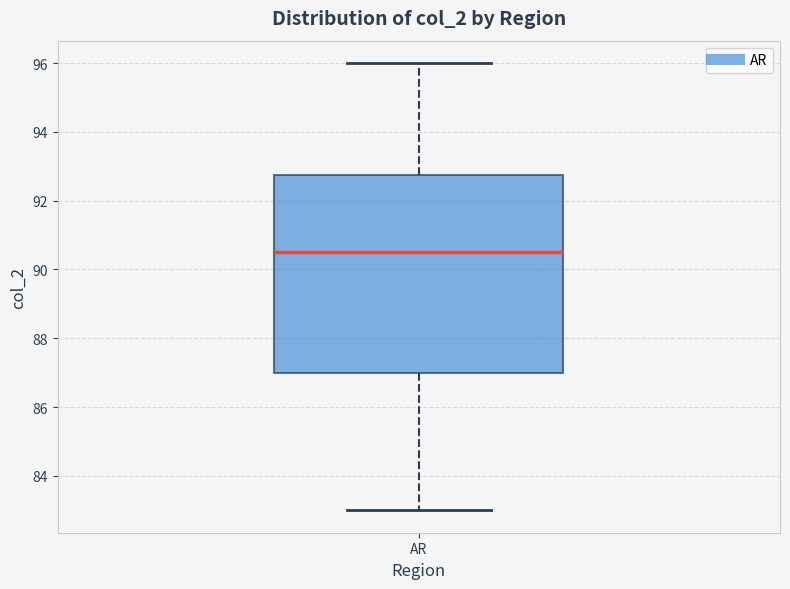

Where does the median line of the box for AR sit on the y-axis? The values are not printed on the chart, so give them approximately, as read against the axis.

90.6